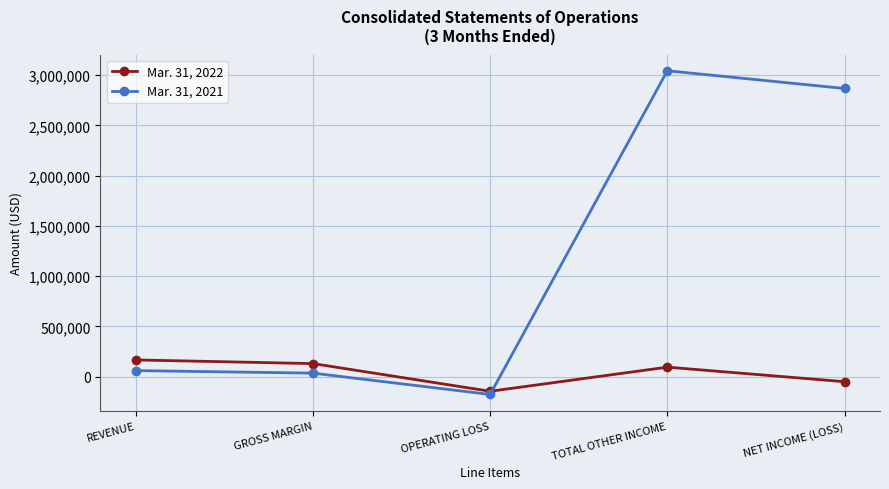

What is the sum of all Mar. 31, 2021 values?

5832477